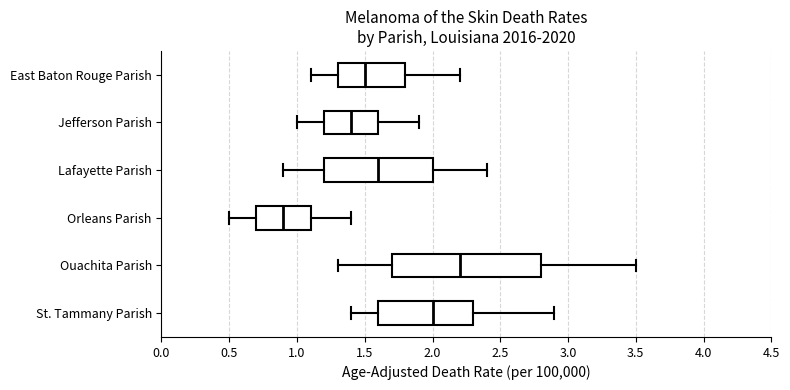

Reading bottom to top, transcribe this box plot: for each box, give where its median line is, the range the box spans, and where its two whiskers end, as read against the x-axis. The values are not printed on the chart, so give them approximately, as read against the axis.

St. Tammany Parish: median 2.0, box 1.6 to 2.3, whiskers 1.4 to 2.9
Ouachita Parish: median 2.2, box 1.7 to 2.8, whiskers 1.3 to 3.5
Orleans Parish: median 0.9, box 0.7 to 1.1, whiskers 0.5 to 1.4
Lafayette Parish: median 1.6, box 1.2 to 2.0, whiskers 0.9 to 2.4
Jefferson Parish: median 1.4, box 1.2 to 1.6, whiskers 1.0 to 1.9
East Baton Rouge Parish: median 1.5, box 1.3 to 1.8, whiskers 1.1 to 2.2